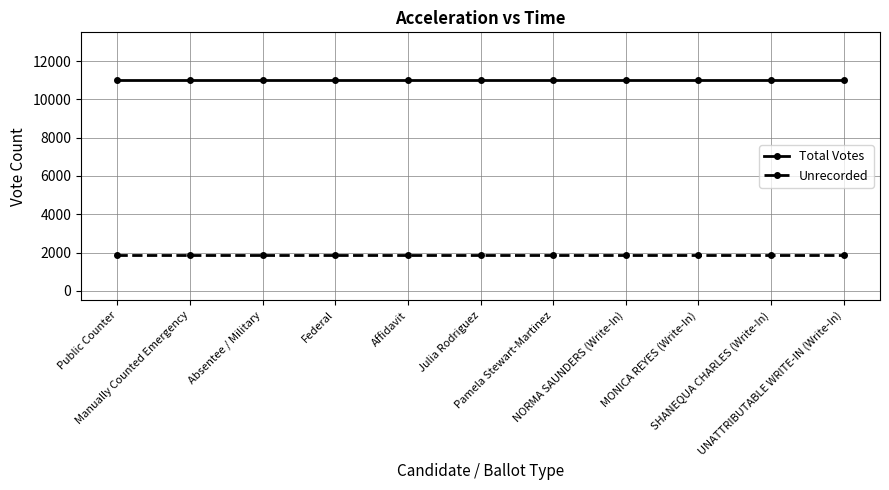

What is the average value of the Unrecorded series?

1877